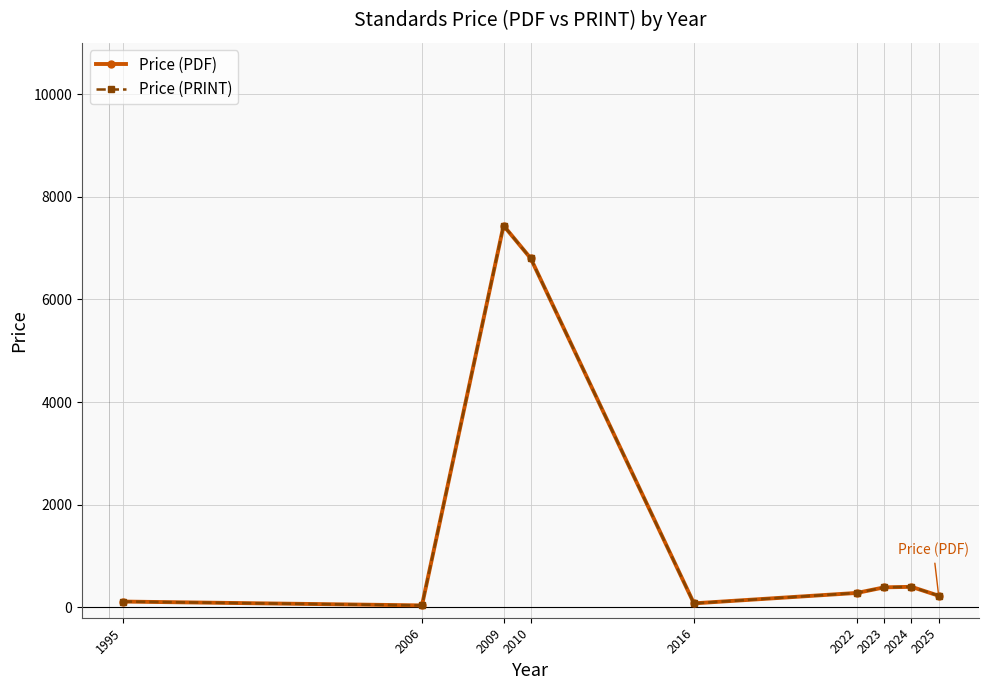

Between 2016 and 2025, which is larger?

2025